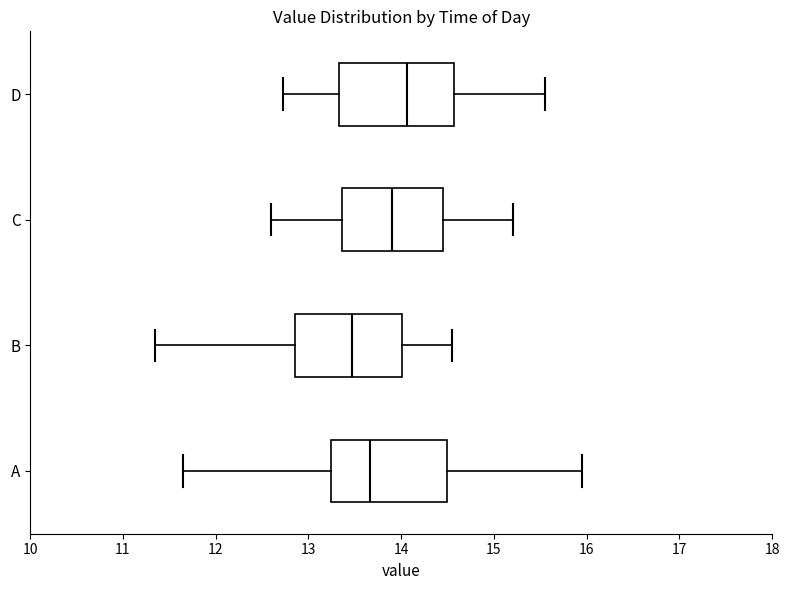

Reading bottom to top, read every box against the x-axis: the position of its median line, the range the box covers, and the ends of its whiskers. The values are not printed on the chart, so give them approximately, as read against the axis.

A: median 13.7, box 13.2 to 14.5, whiskers 11.7 to 16.0
B: median 13.5, box 12.9 to 14.0, whiskers 11.4 to 14.6
C: median 13.9, box 13.4 to 14.5, whiskers 12.6 to 15.2
D: median 14.1, box 13.3 to 14.6, whiskers 12.7 to 15.6